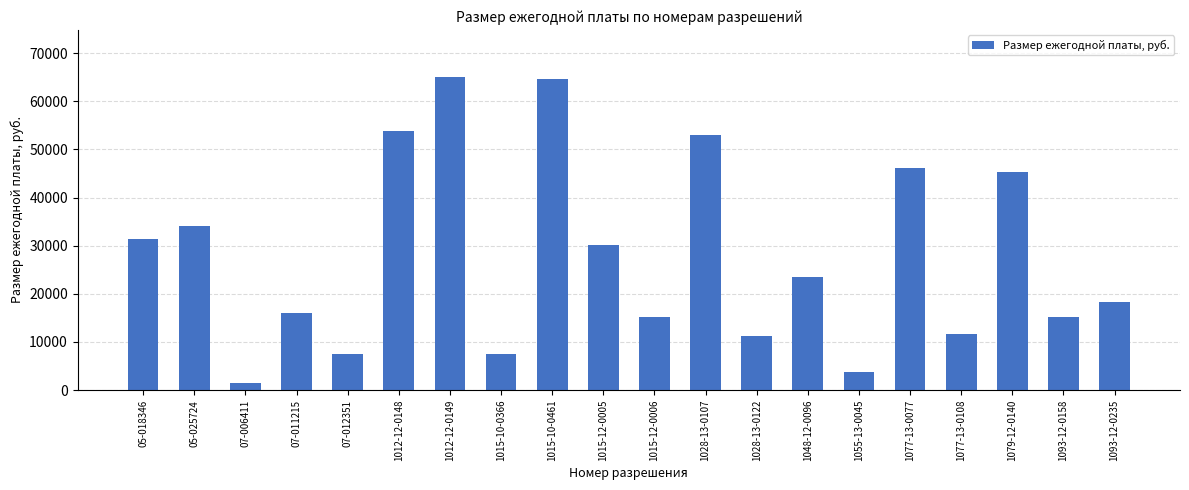

Count the number of data series in this chart.

1